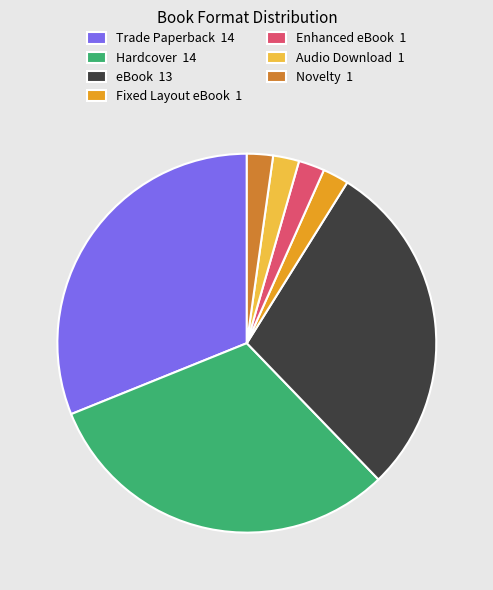

Combined, do Hardcover 14 and Audio Download 1 account for over 50%?

No